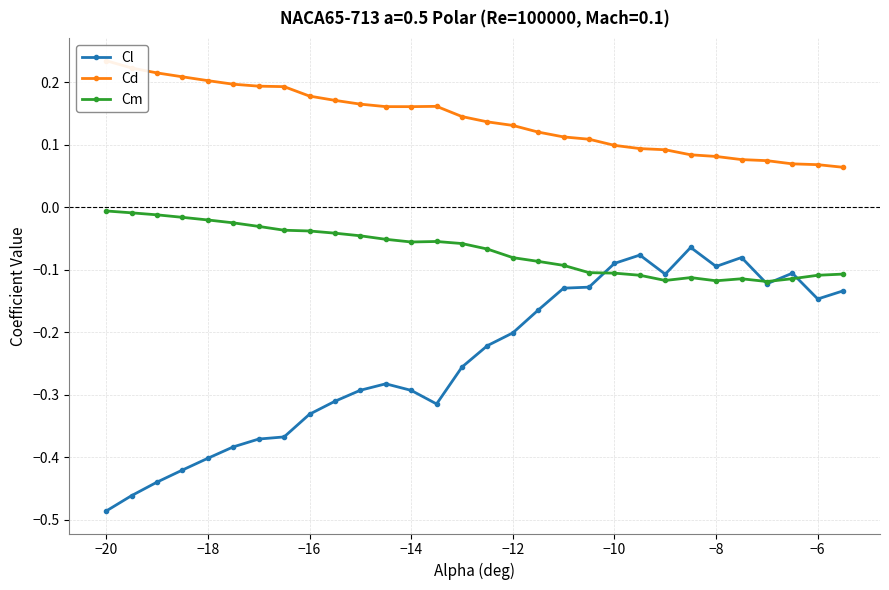

What is the minimum value for Cm?

-0.1